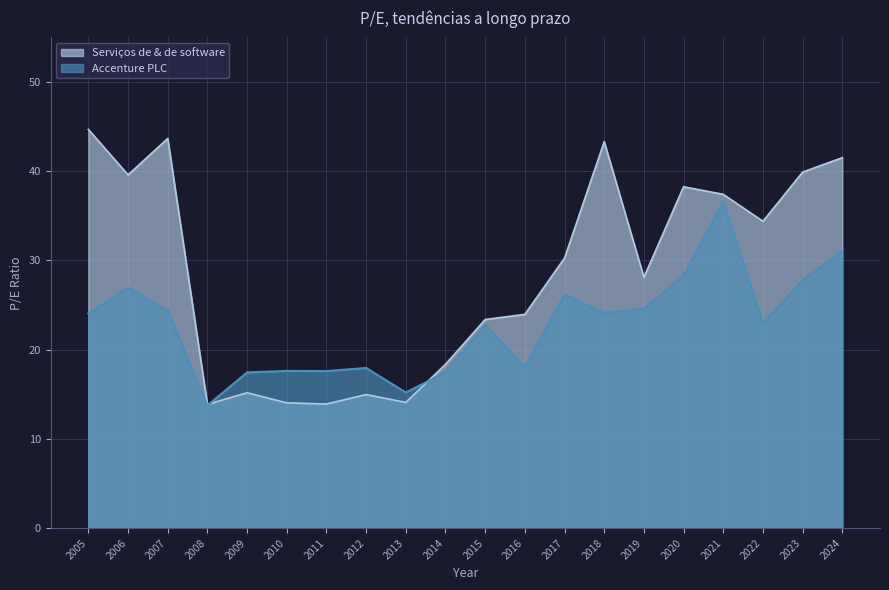

At which category is the sum across all series the highest?

2021